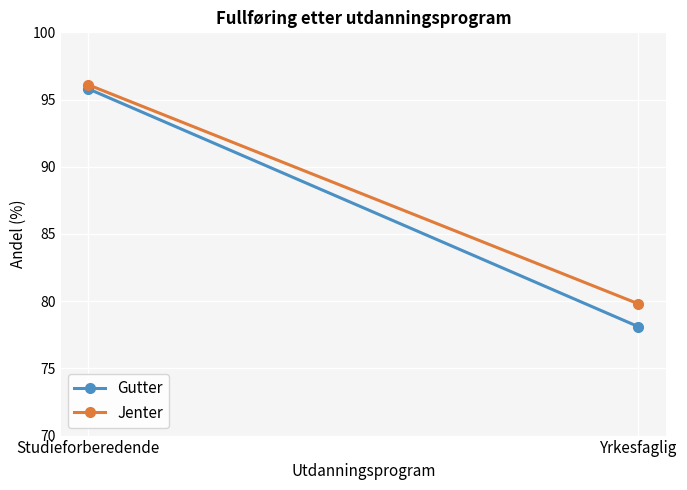

How many lines are shown in the chart?

2